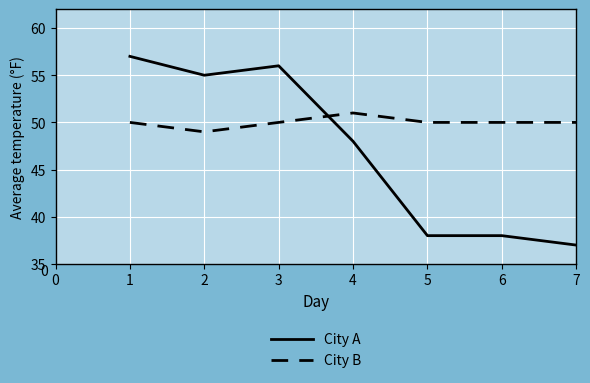

True or false: City B and City A cross at least once.

True